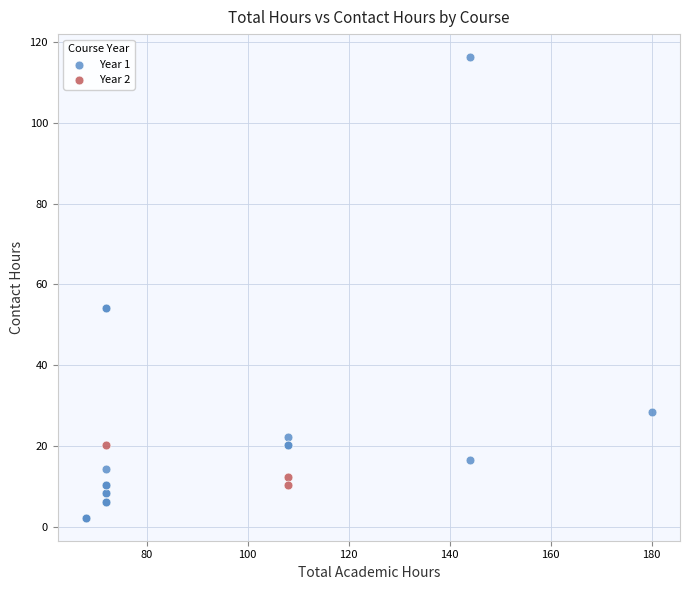

What are all the series names shown in the legend?

Year 1, Year 2